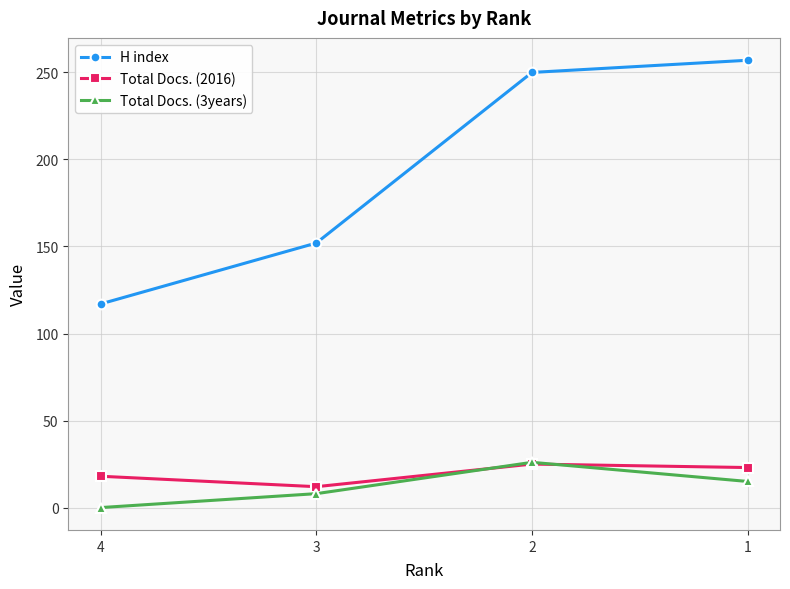

What is the difference between the Total Docs. (3years) values at 2 and 1?

11